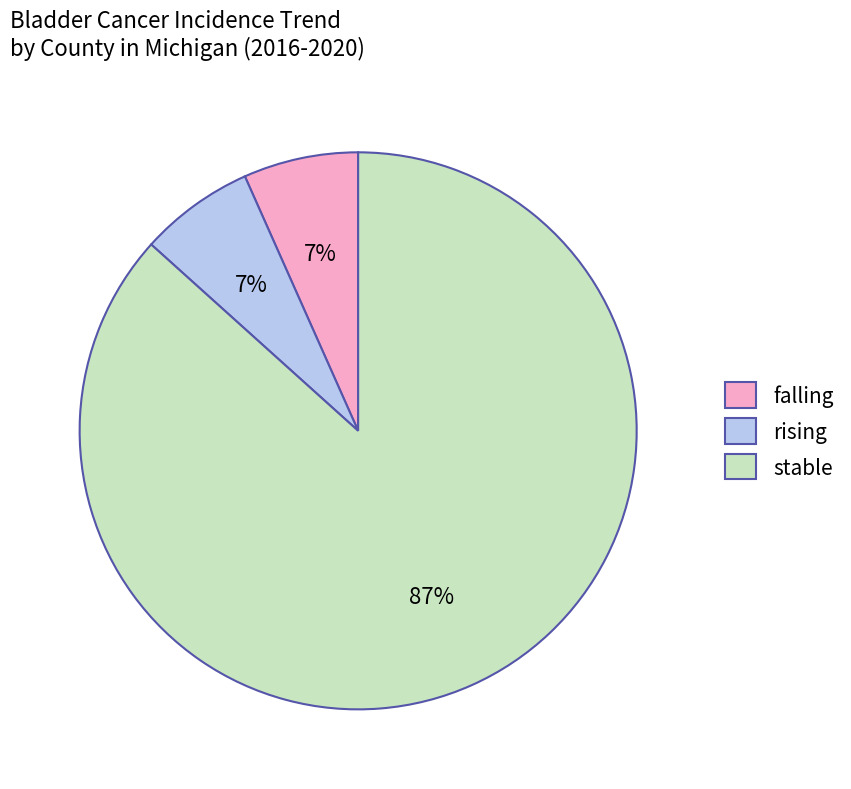

Count the number of slices in the pie.

3